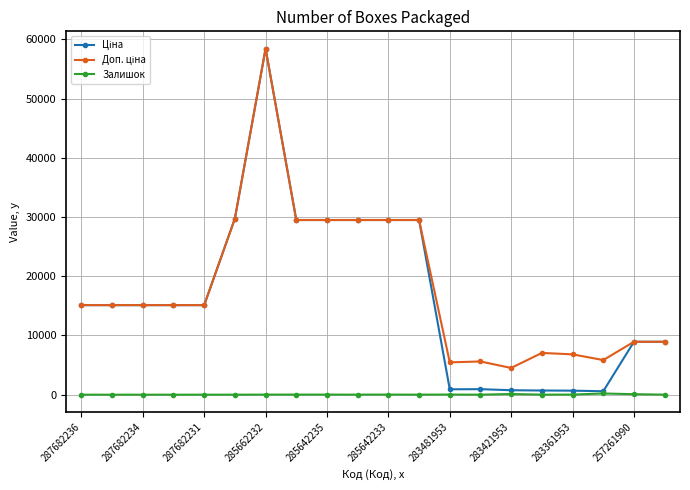

What is the maximum value shown in the chart?

58426.5